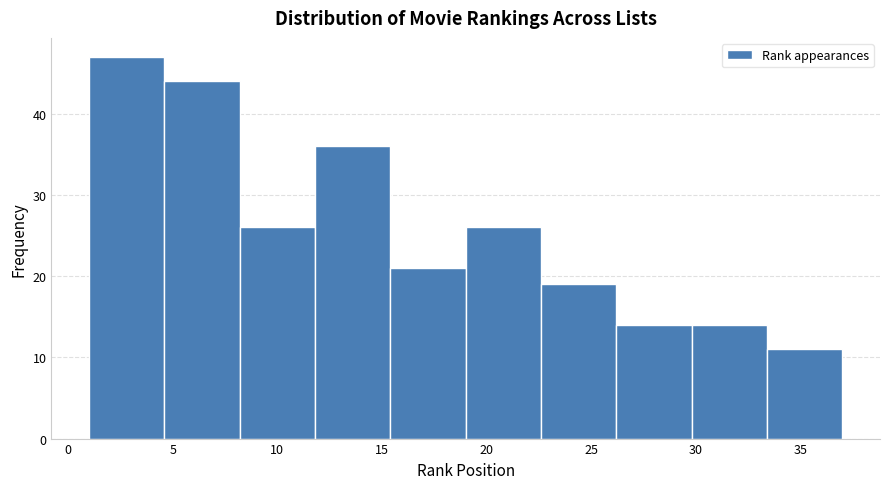

Reading left to right, transcribe this chart: for each bar, give the range it covers on the x-axis and its height. Neither the bar edges nor the heights are printed on the chart, so give them approximately, as read against the axes.

1.0 to 4.6: 47
4.6 to 8.2: 44
8.2 to 11.8: 26
11.8 to 15.4: 36
15.4 to 19.0: 21
19.0 to 22.6: 26
22.6 to 26.2: 19
26.2 to 29.8: 14
29.8 to 33.4: 14
33.4 to 37.0: 11